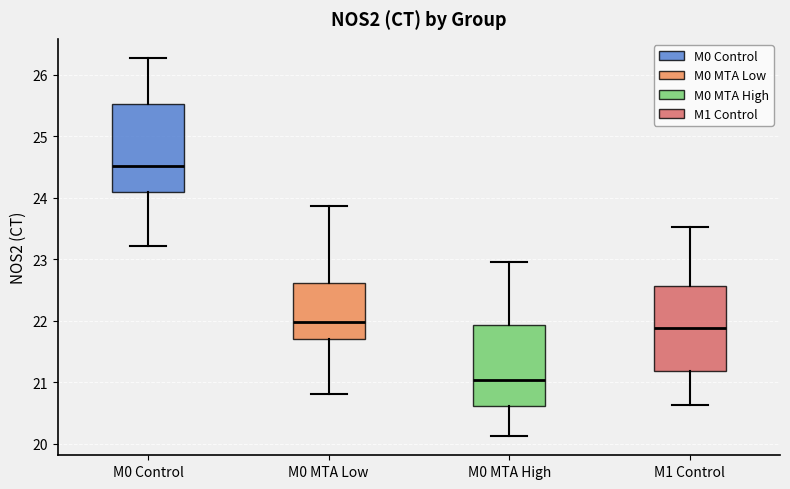

Reading left to right, transcribe this box plot: for each box, give where its median line is, the range the box spans, and where its two whiskers end, as read against the y-axis. The values are not printed on the chart, so give them approximately, as read against the axis.

M0 Control: median 24.5, box 24.1 to 25.5, whiskers 23.2 to 26.3
M0 MTA Low: median 22.0, box 21.7 to 22.6, whiskers 20.8 to 23.9
M0 MTA High: median 21.0, box 20.6 to 21.9, whiskers 20.1 to 23.0
M1 Control: median 21.9, box 21.2 to 22.6, whiskers 20.6 to 23.5